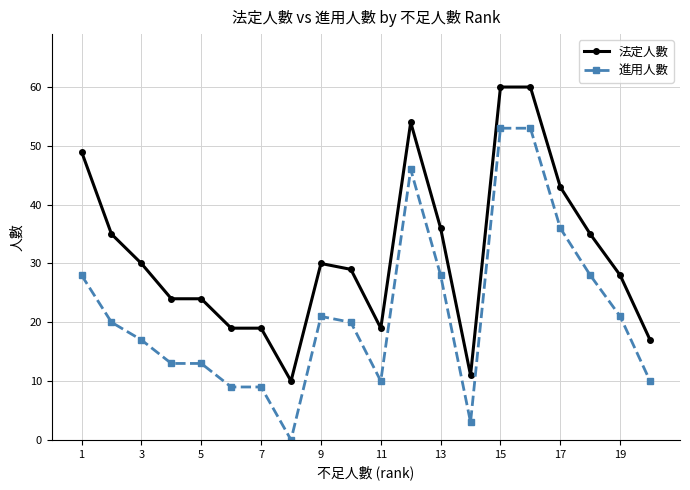

Which series has the largest total across all categories?

法定人數